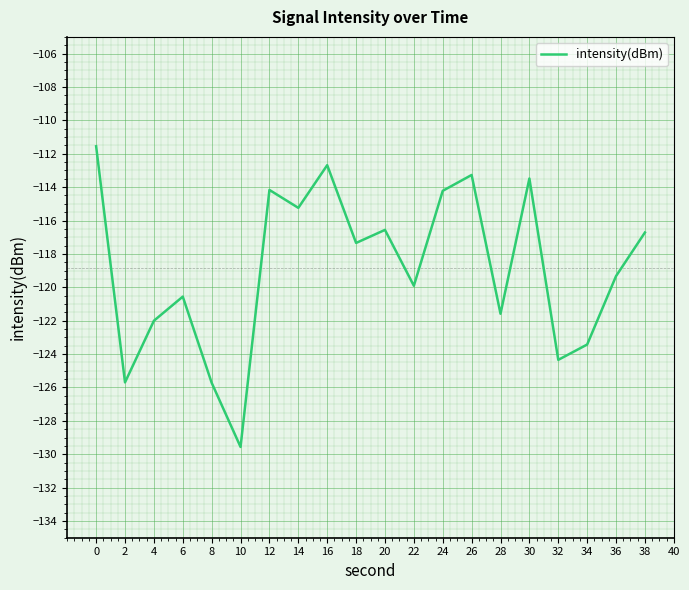

True or false: there are more than 2 points higher than both neighbors.

True